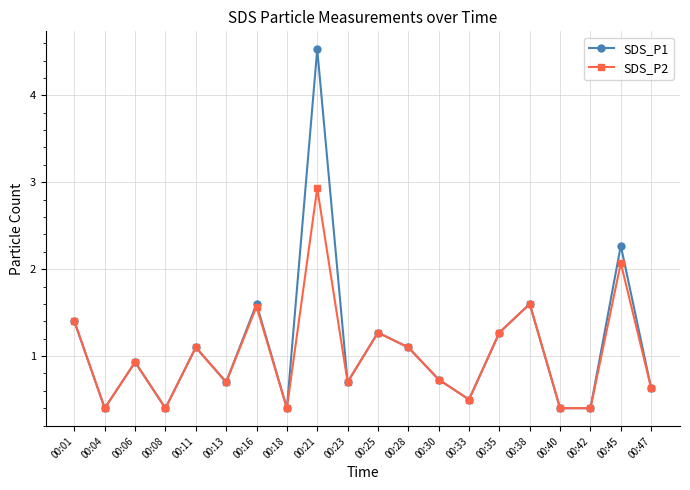

Which series has the widest spread of values?

SDS_P1